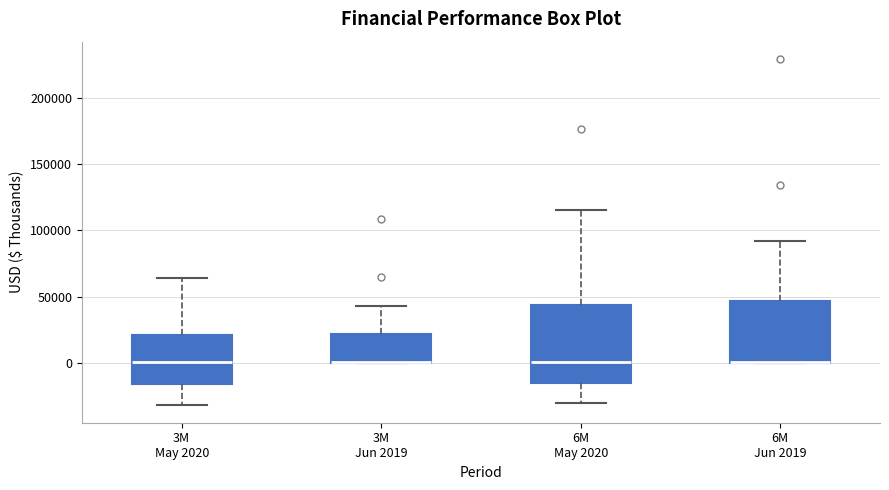

Where is the upper edge of the box for 3M Jun 2019 on the y-axis? The values are not printed on the chart, so give them approximately, as read against the axis.

20000